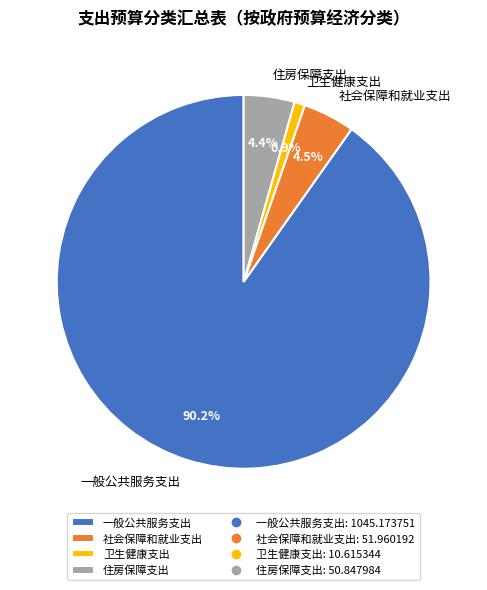

Does 一般公共服务支出 represent more than half of the total?

Yes